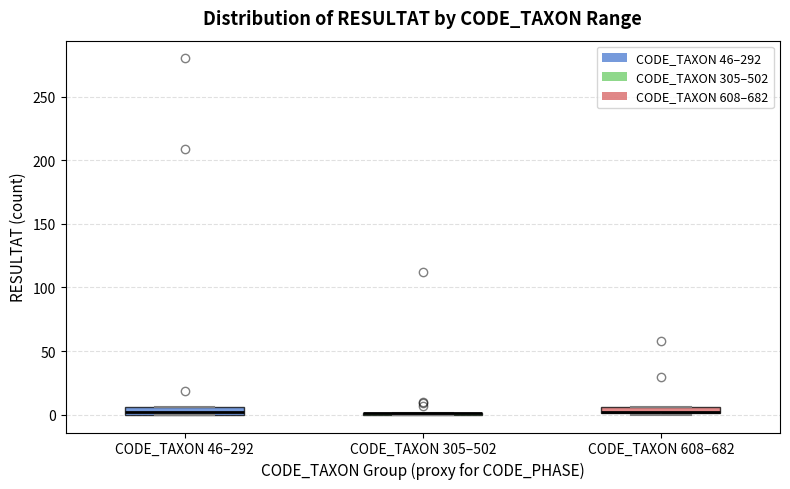

Where is the upper edge of the box for CODE_TAXON 46–292 on the y-axis? The values are not printed on the chart, so give them approximately, as read against the axis.

5